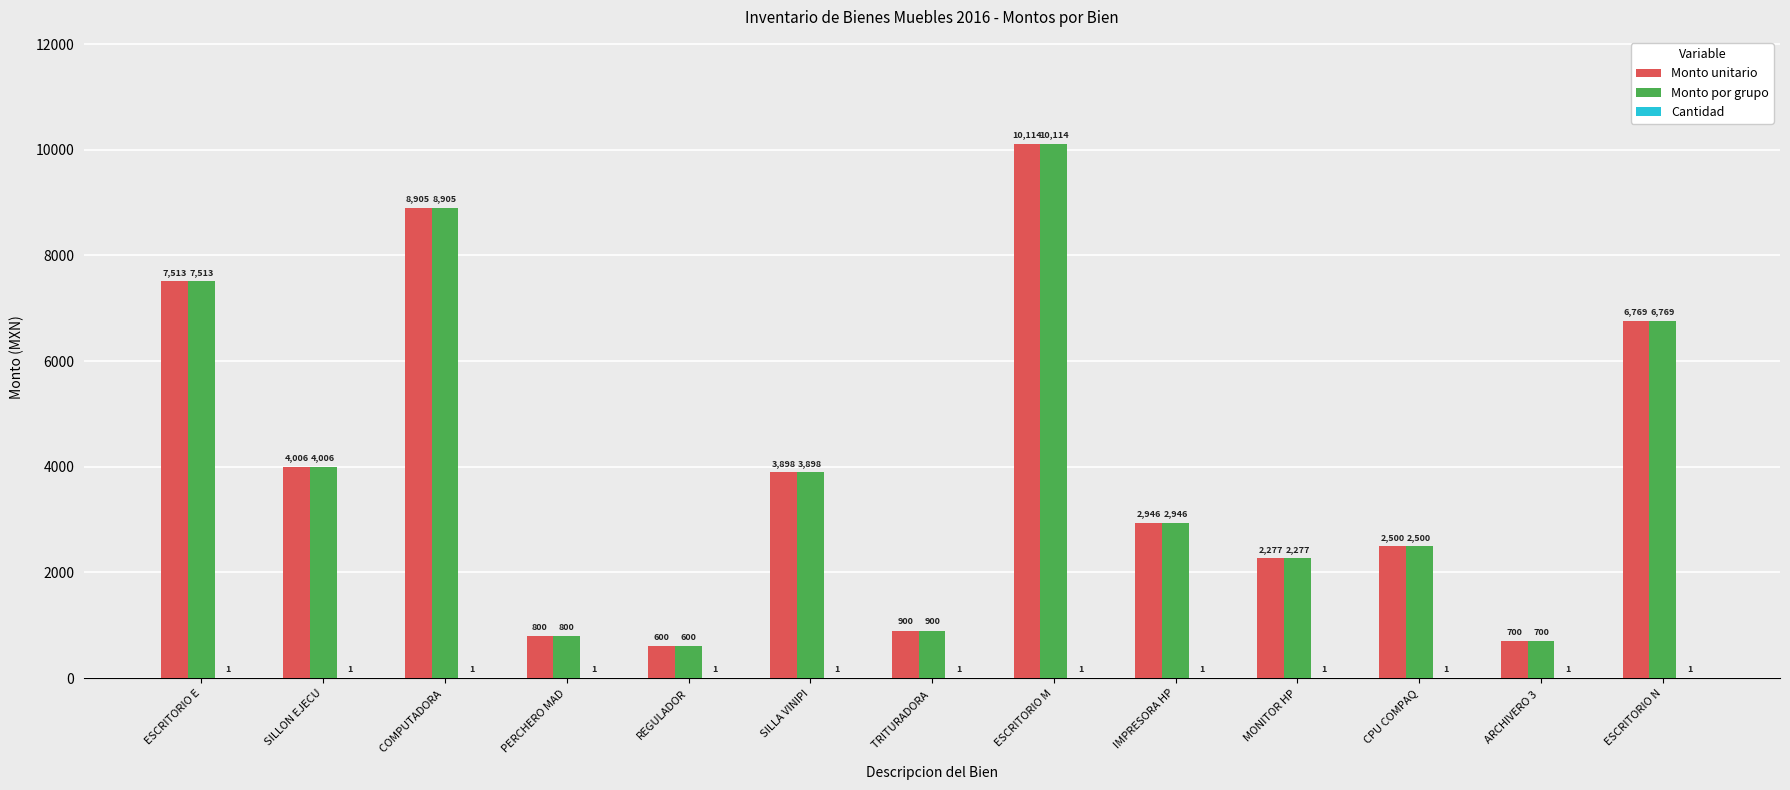

How many categories are shown in the chart?

13